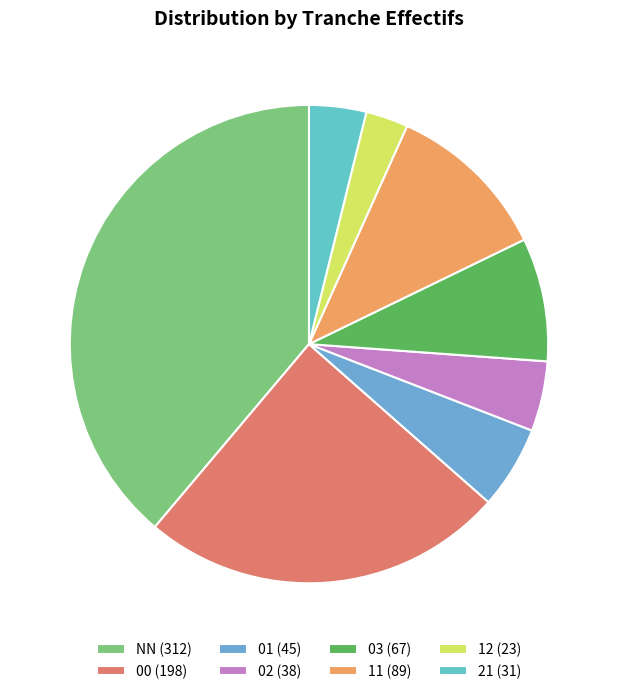

Is it true that 02 is 5% of the pie?

True